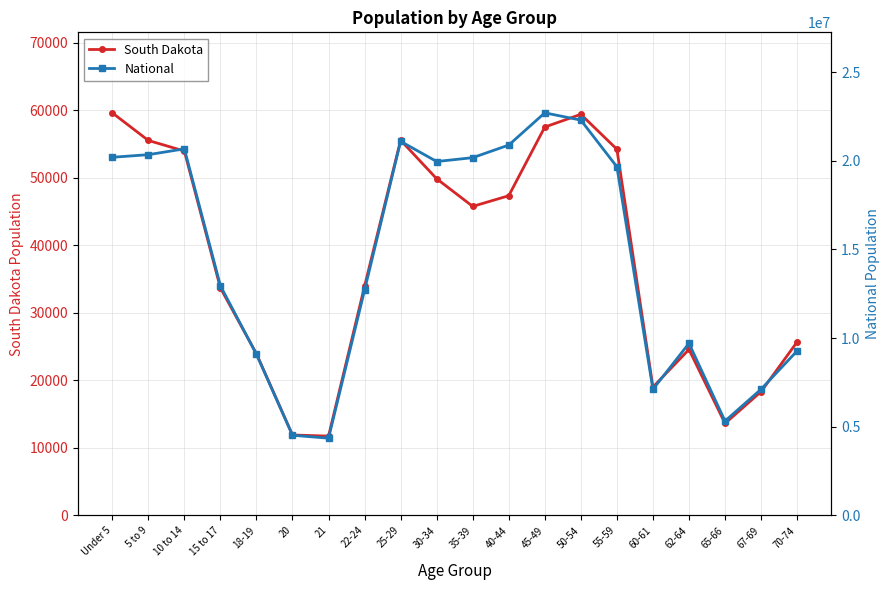

What are all the series names shown in the legend?

South Dakota, National